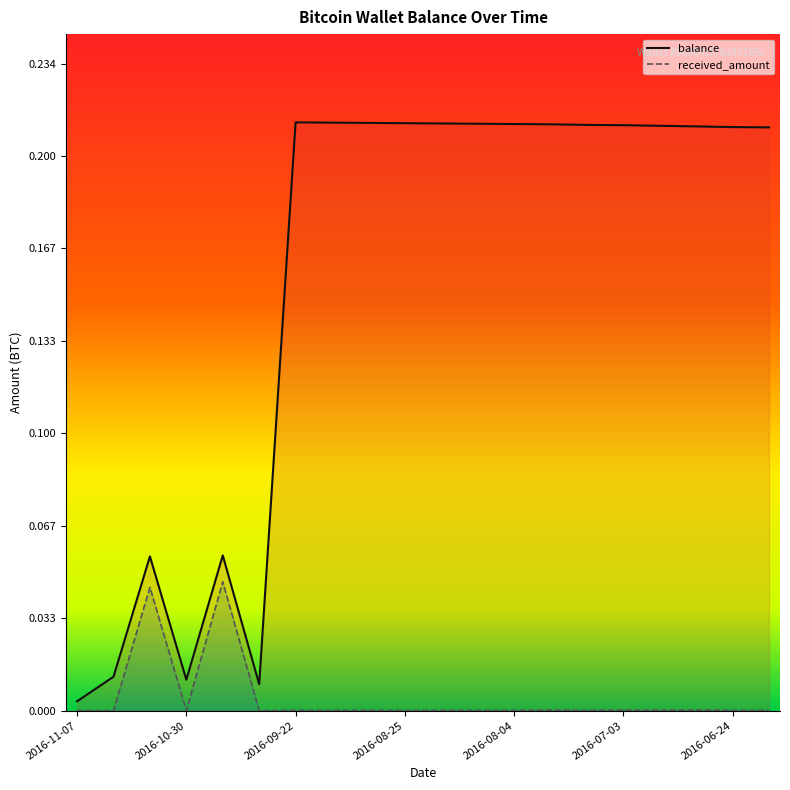

Which category has the highest value across all series?

2016-09-22